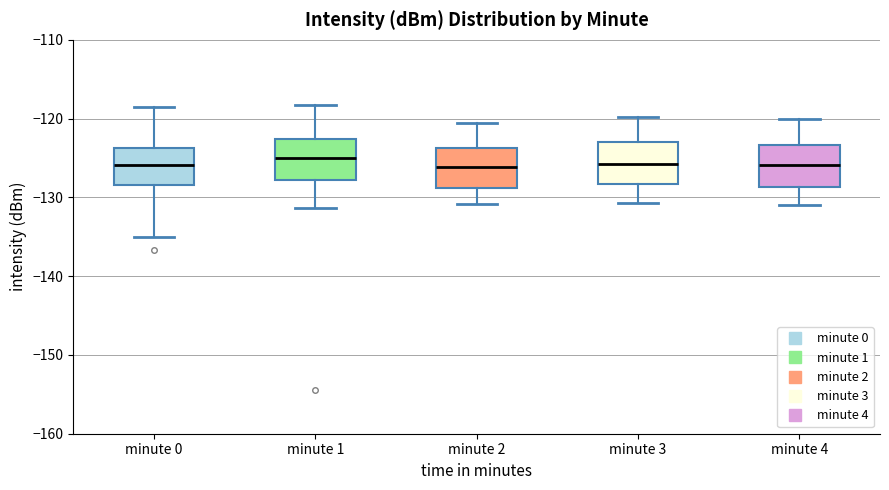

Reading left to right, transcribe this box plot: for each box, give where its median line is, the range the box spans, and where its two whiskers end, as read against the y-axis. The values are not printed on the chart, so give them approximately, as read against the axis.

minute 0: median -126, box -128 to -124, whiskers -135 to -119
minute 1: median -125, box -128 to -123, whiskers -131 to -118
minute 2: median -126, box -129 to -124, whiskers -131 to -120
minute 3: median -126, box -128 to -123, whiskers -131 to -120
minute 4: median -126, box -129 to -123, whiskers -131 to -120